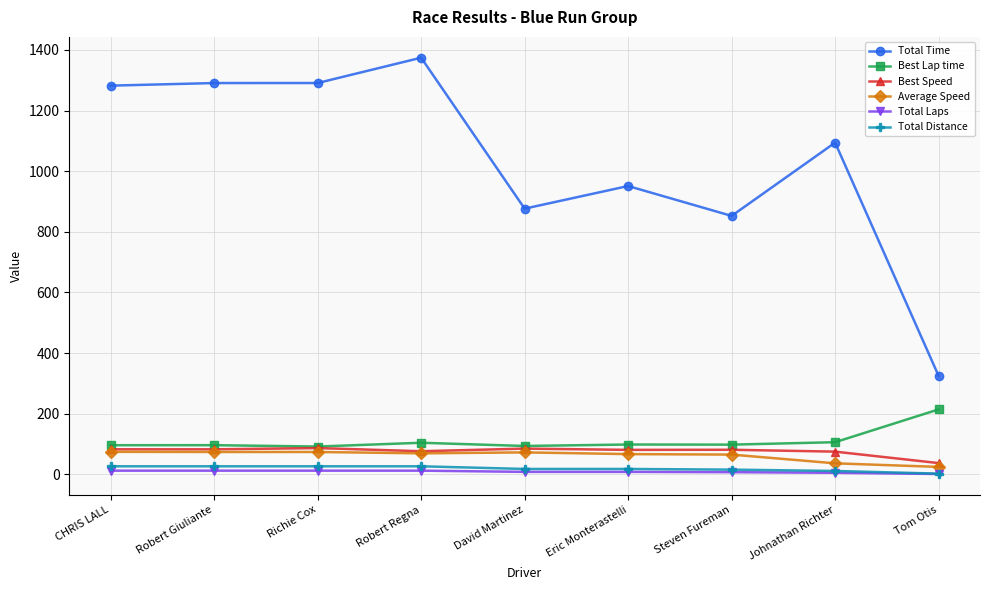

The value of Total Time at Richie Cox is 2018.9. True or false?

False